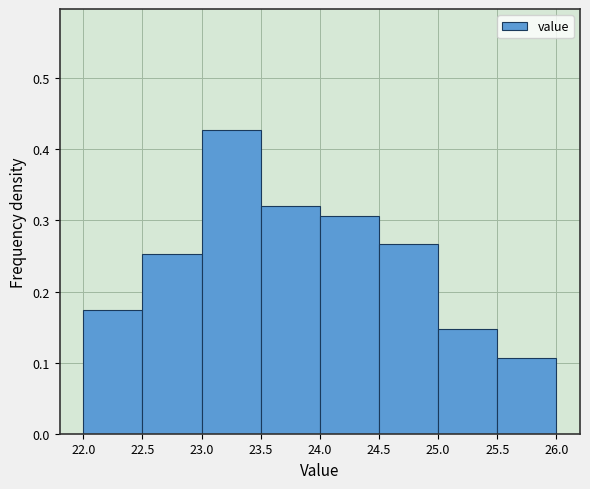

Reading left to right, list every bar in this chart as the range it spans on the x-axis followed by its height. The values are not printed on the chart, so give them approximately, as read against the axis.

22.0 to 22.5: 0.17
22.5 to 23.0: 0.25
23.0 to 23.5: 0.43
23.5 to 24.0: 0.32
24.0 to 24.5: 0.31
24.5 to 25.0: 0.27
25.0 to 25.5: 0.15
25.5 to 26.0: 0.11